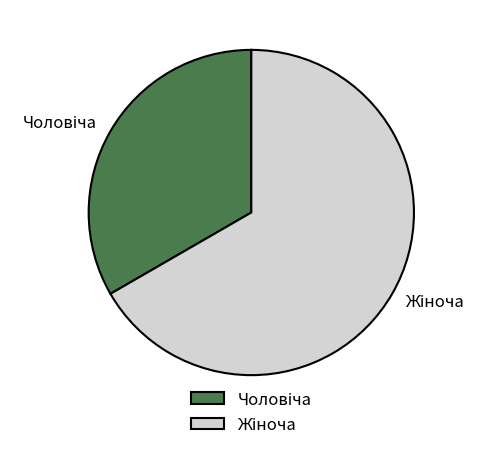

Does any single category account for the majority?

Yes